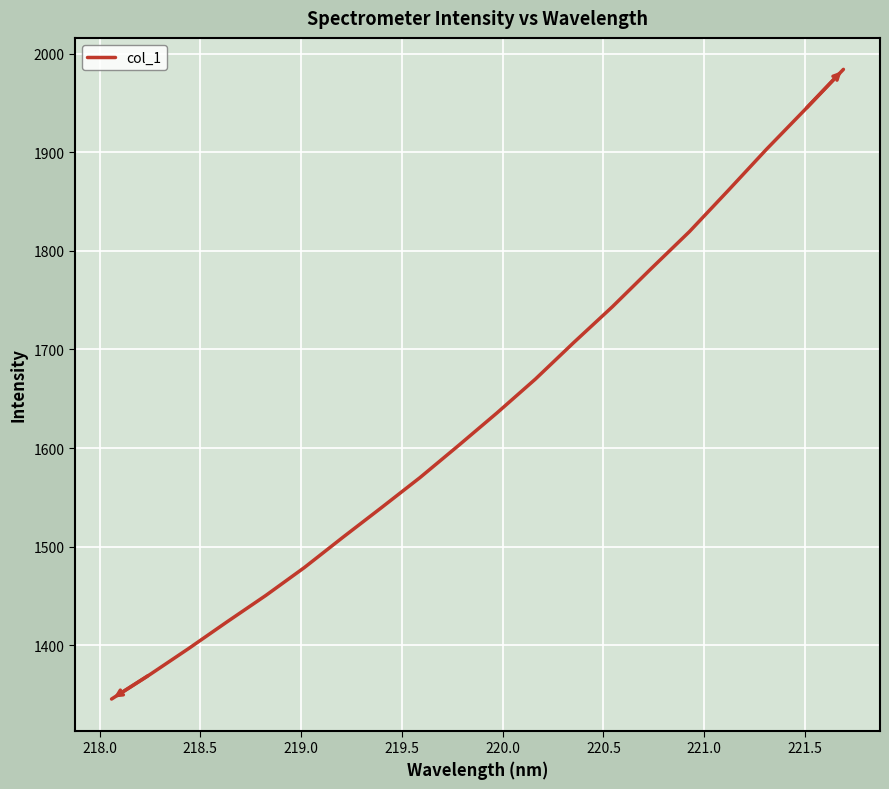

What is the smallest value displayed?

1345.5